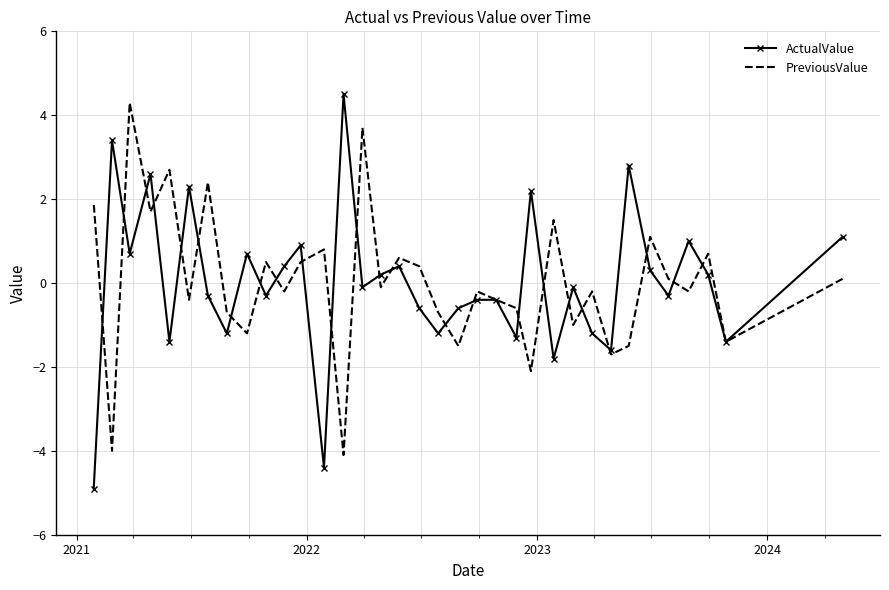

How many data points in ActualValue are less than 0?

19